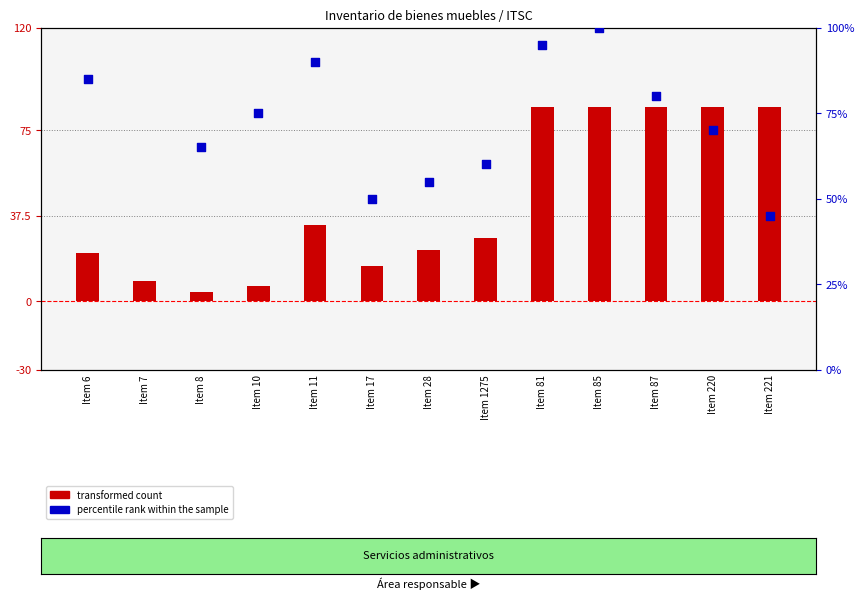

At which category is the sum across all series the highest?

Item 85